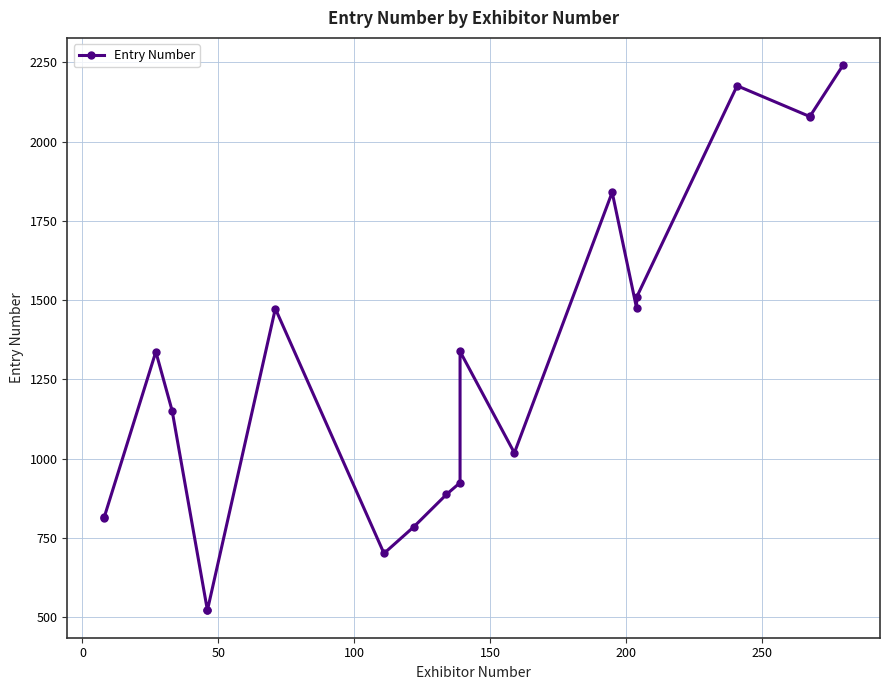

What is the difference between the maximum and minimum values?

1720